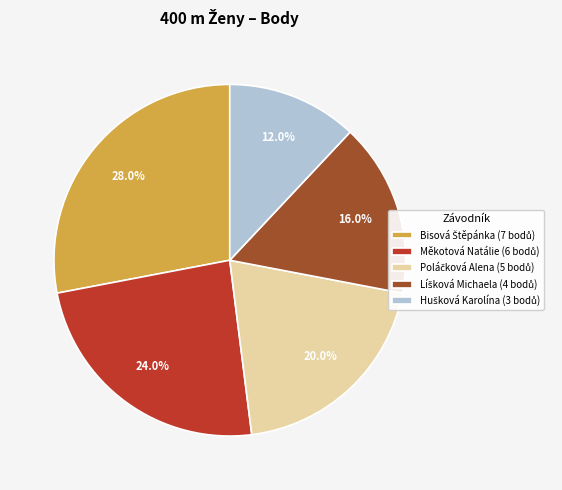

Is there any slice that represents more than half of the pie?

No